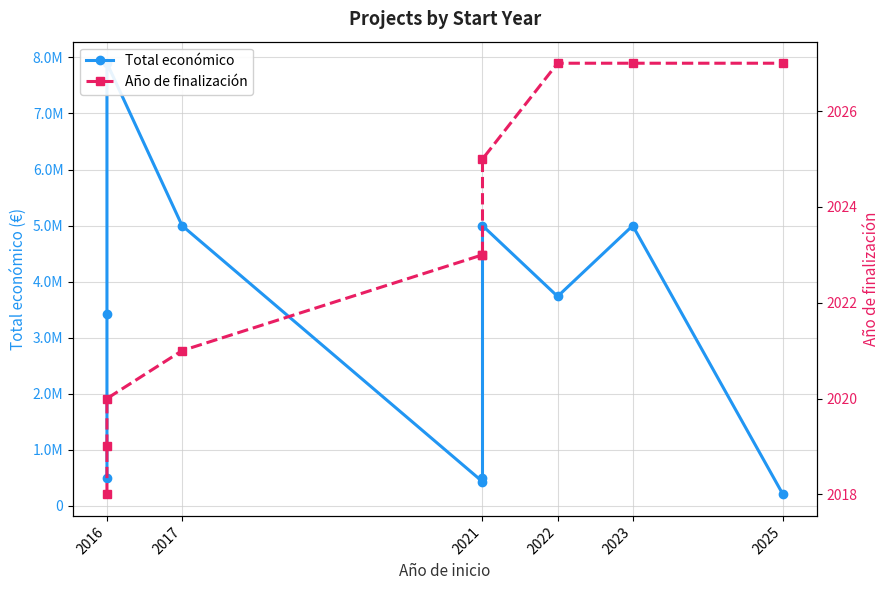

Reading left to right, what are all the values shown in this chart?

Total económico: 499533	3428767	7895657	4999363	433202	492868	4999563	3736434	4998268	206641
Año de finalización: 2018	2019	2020	2021	2023	2023	2025	2027	2027	2027